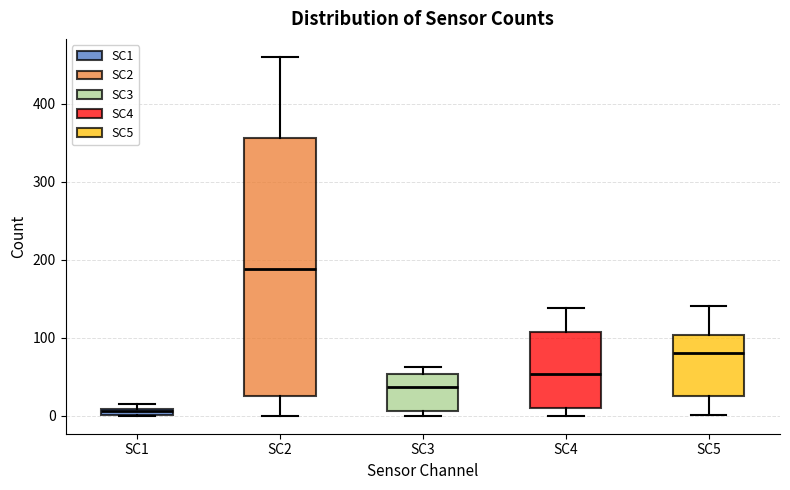

Which box's median line is the highest?

SC2